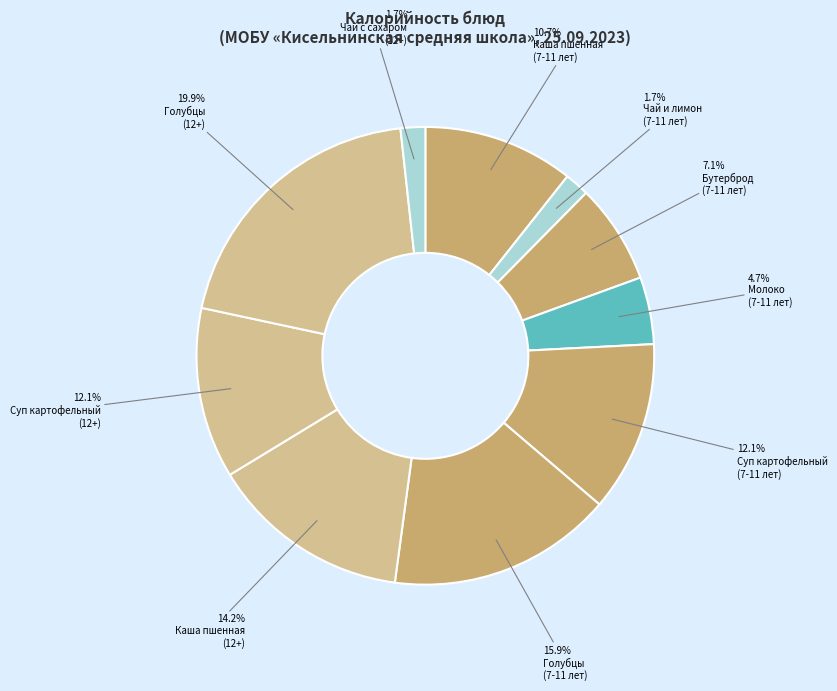

How many slices are in this pie chart?

10